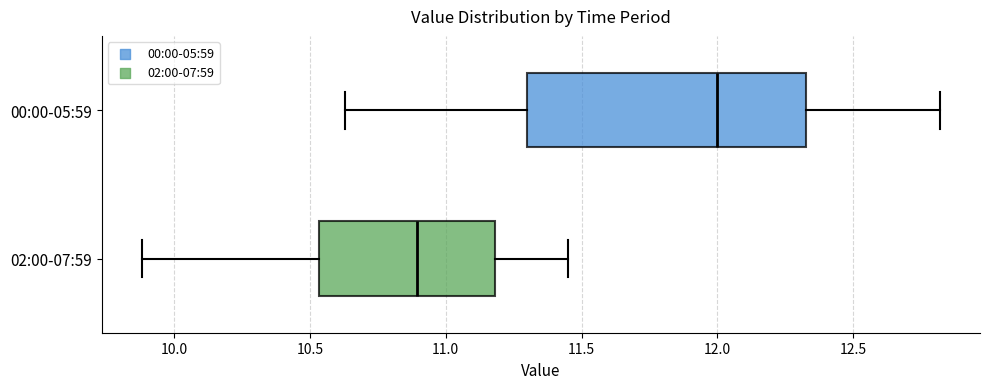

Which box is the widest, from its left edge to its right edge?

00:00-05:59